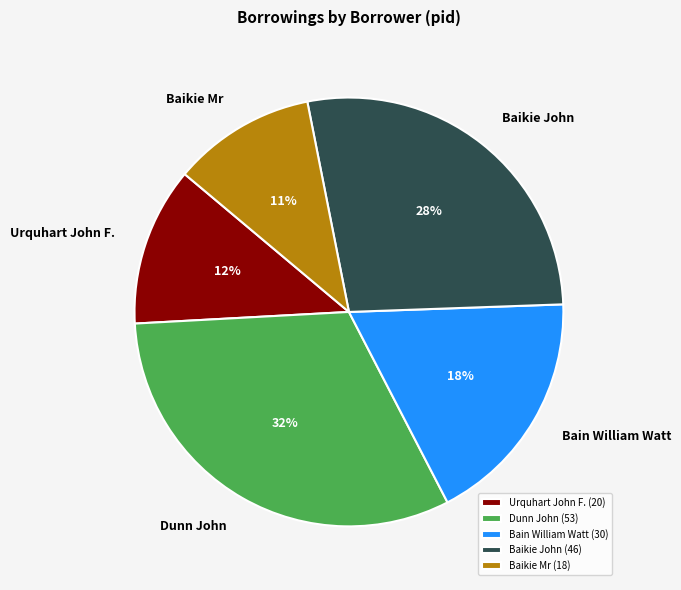

Rank the categories by value from highest to lowest.

Dunn John, Baikie John, Bain William Watt, Urquhart John F., Baikie Mr